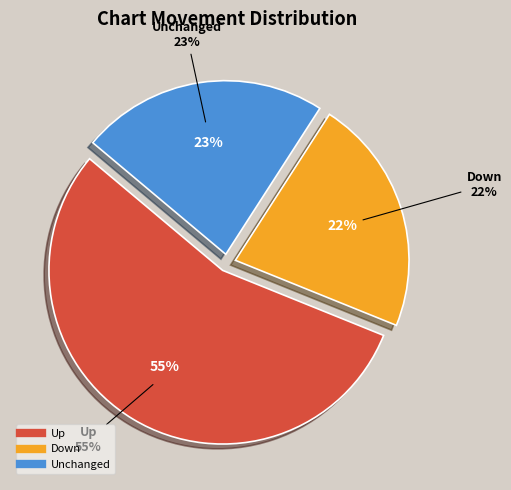

True or false: - accounts for 23% of the total.

True